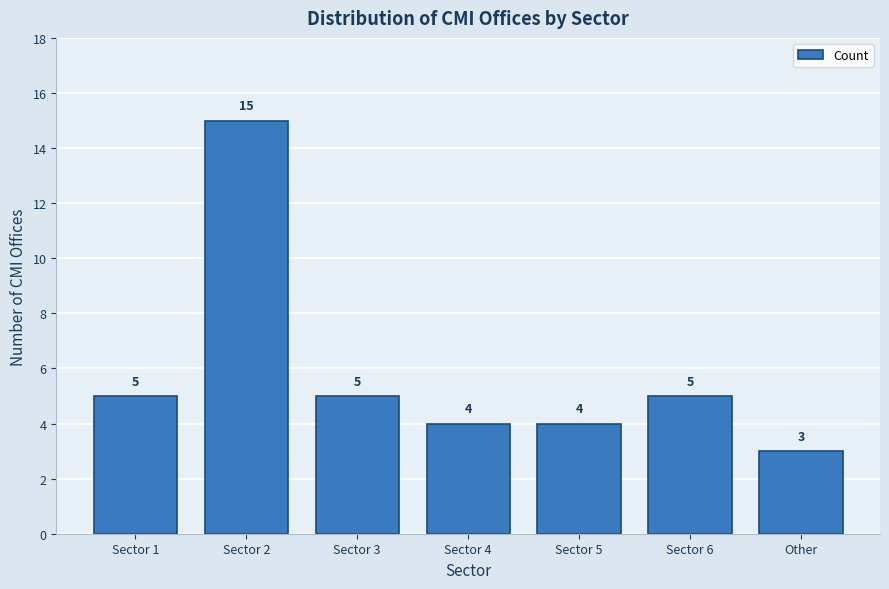

Reading left to right, extract all data points from this chart.

Sector 1=5	Sector 2=15	Sector 3=5	Sector 4=4	Sector 5=4	Sector 6=5	Other=3